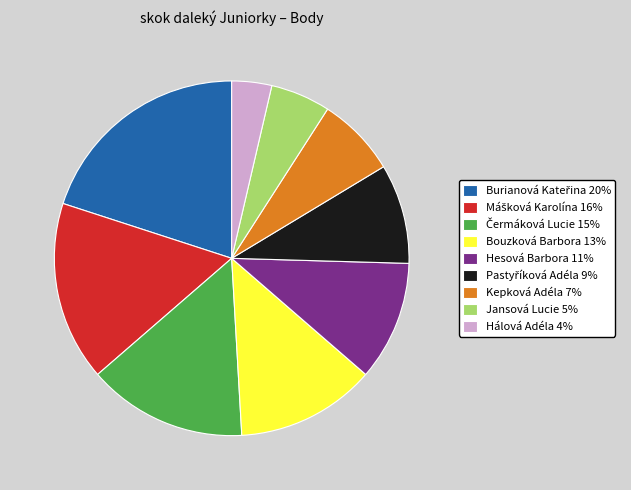

Is the sum of Hesová Barbora 11% and Bouzková Barbora 13% greater than half?

No